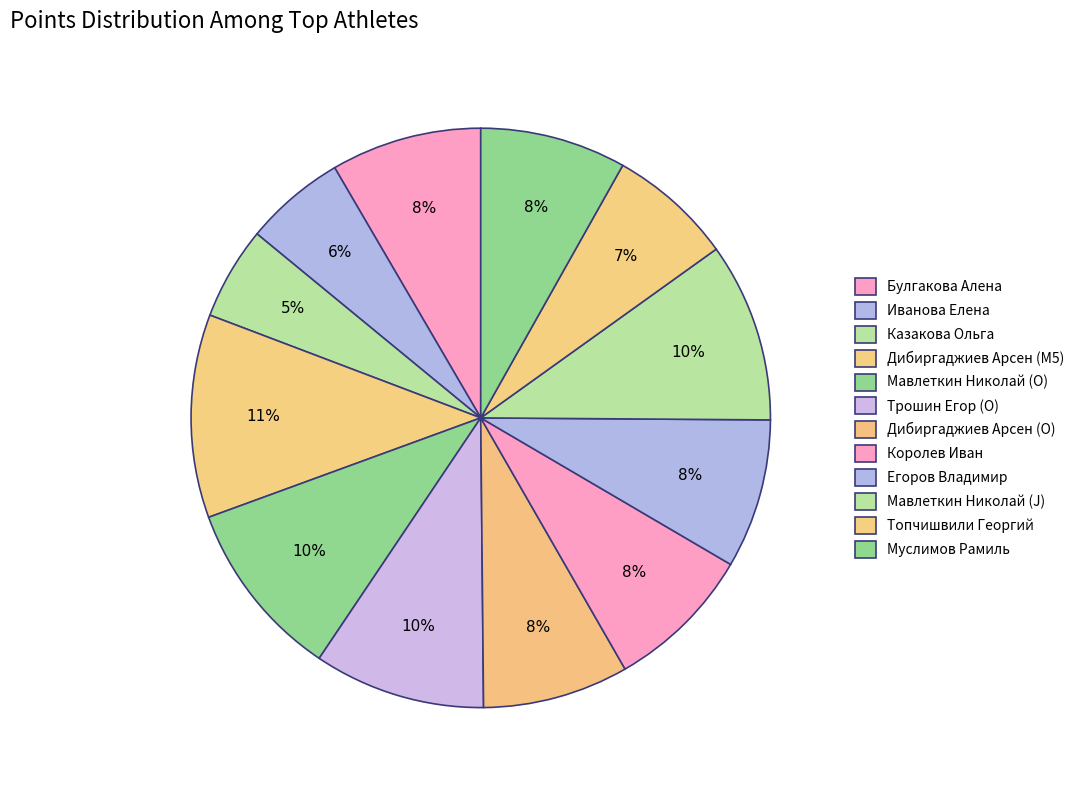

Count the number of slices in the pie.

12